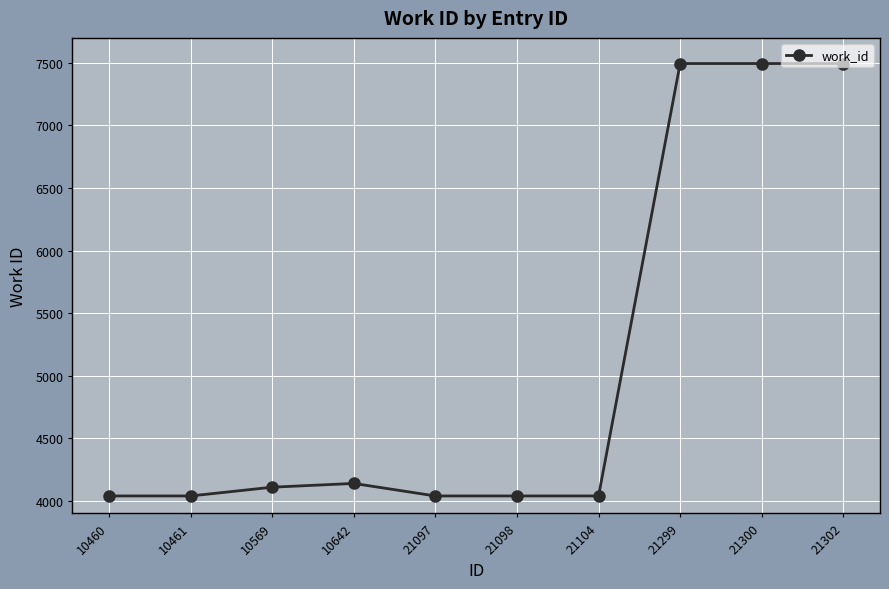

What is the difference between the maximum and minimum values?

3455